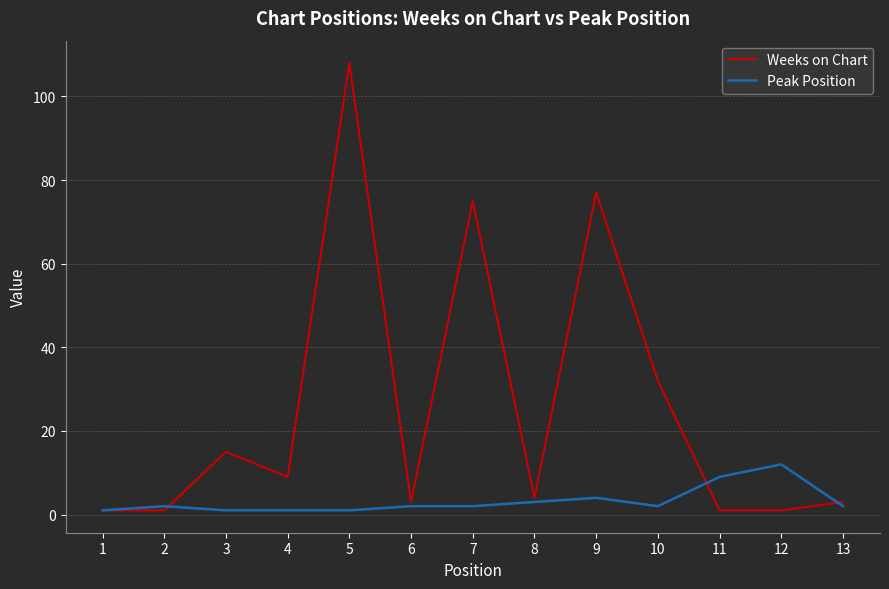

What is the highest value of the Weeks on Chart series?

108